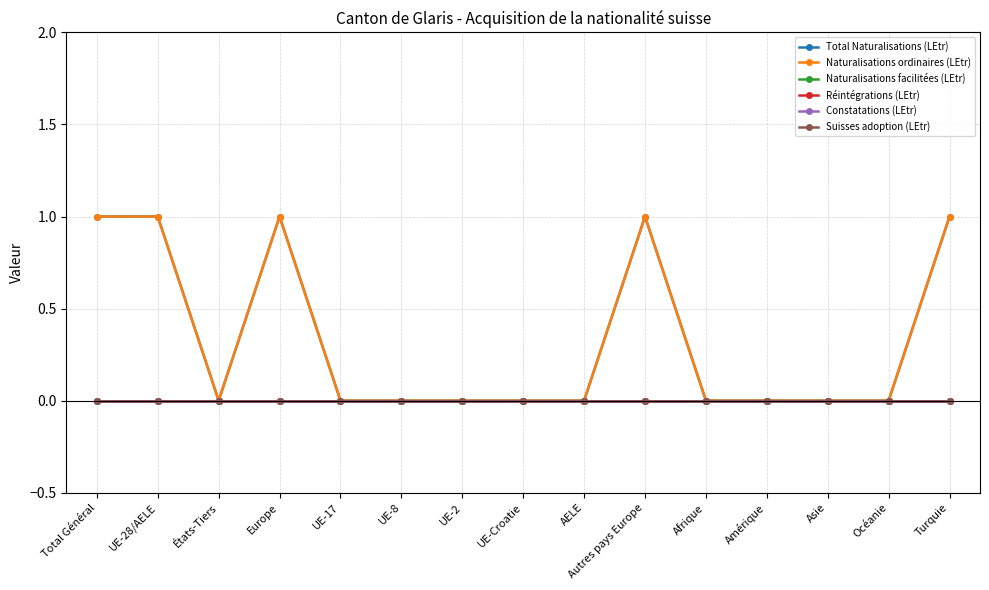

What is the label of the 9th point from the left?

AELE